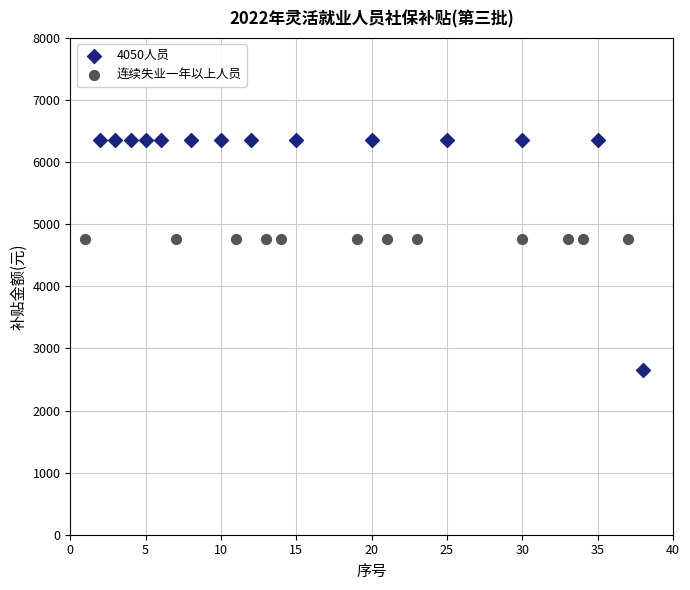

Which series contains the lowest Y value?

4050人员